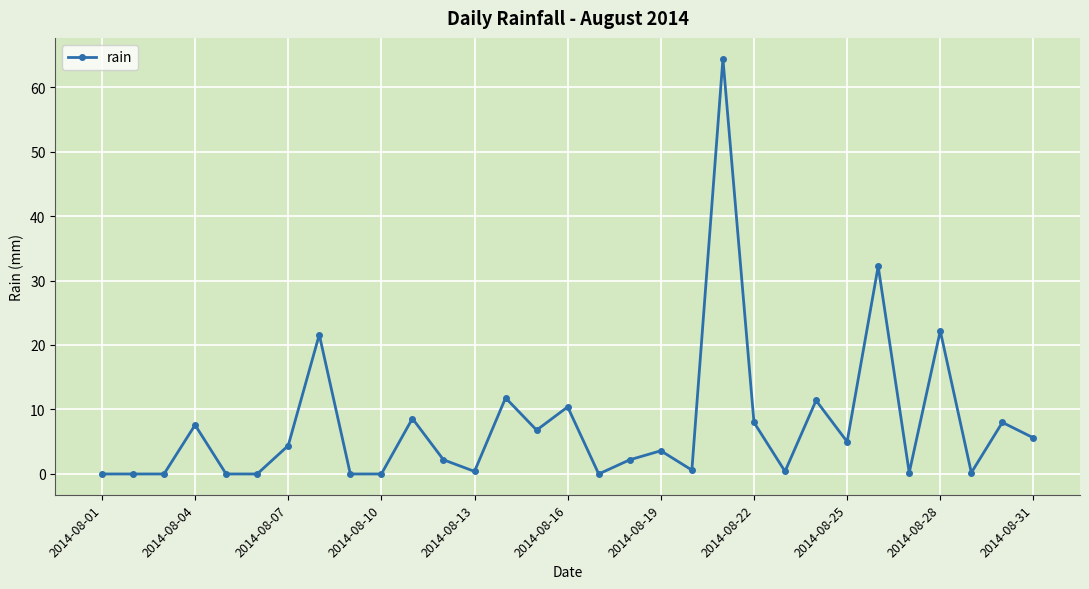

True or false: the data has more than 0 interior local peaks.

True